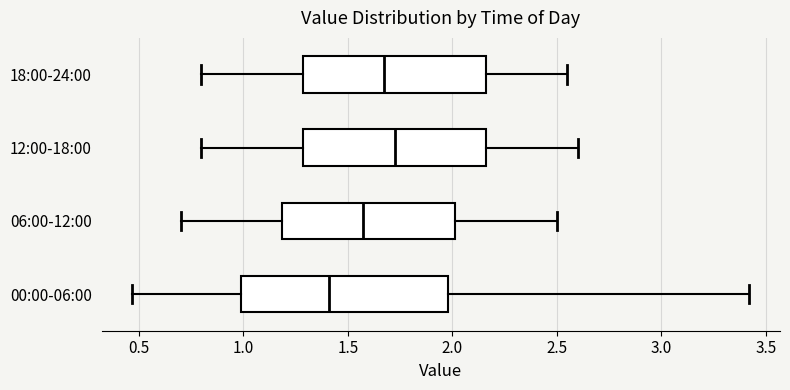

Which box's median line is the furthest to the left?

00:00-06:00